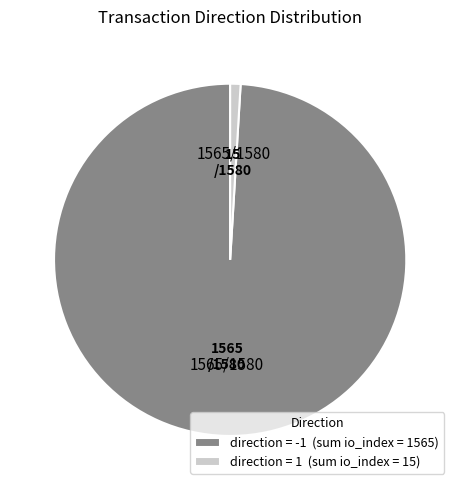

How many segments does this pie chart have?

2